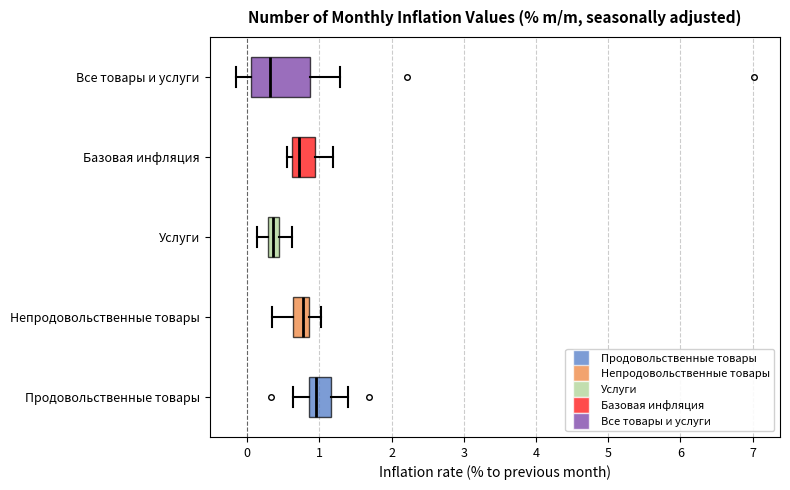

Comparing the boxes themselves (not the whiskers), which one is the widest?

Все товары и услуги